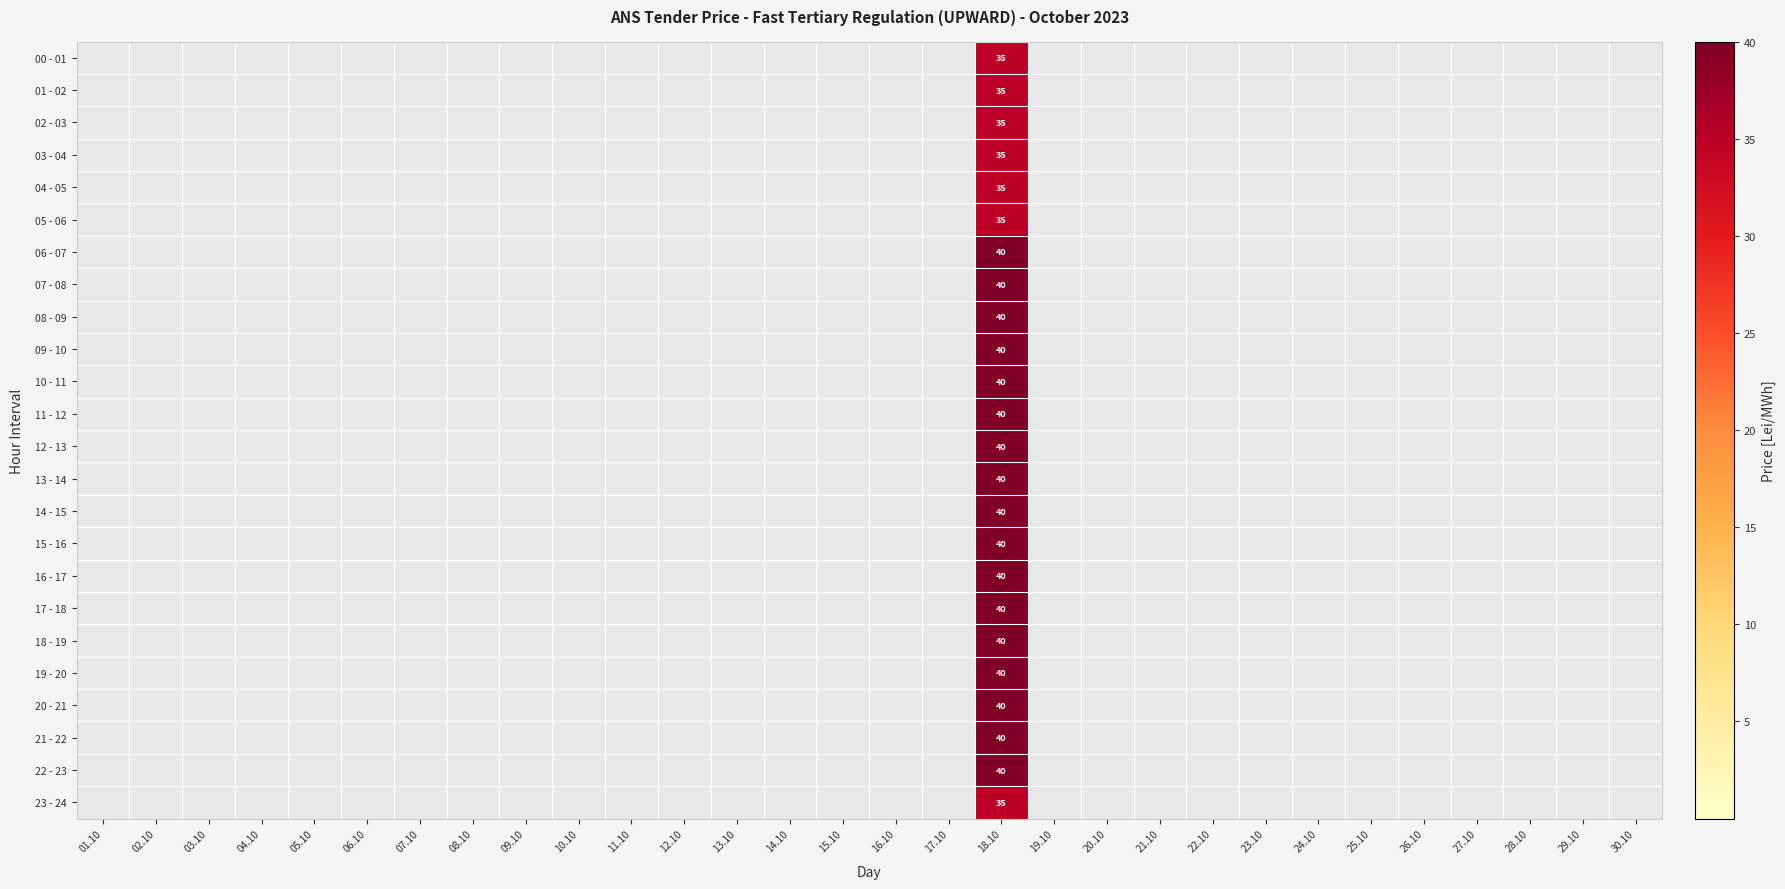

Between 22.10 and 25.10, which is larger?

22.10